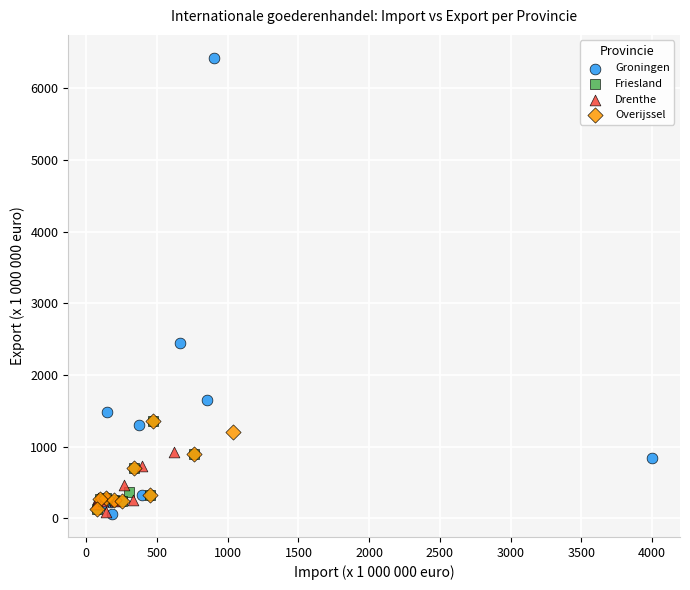

Which series contains the highest Y value?

Groningen